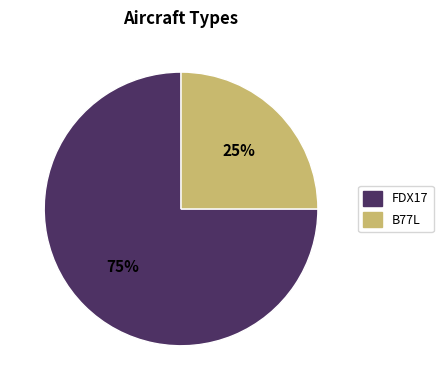

Is the sum of FDX17 and B77L greater than half?

Yes